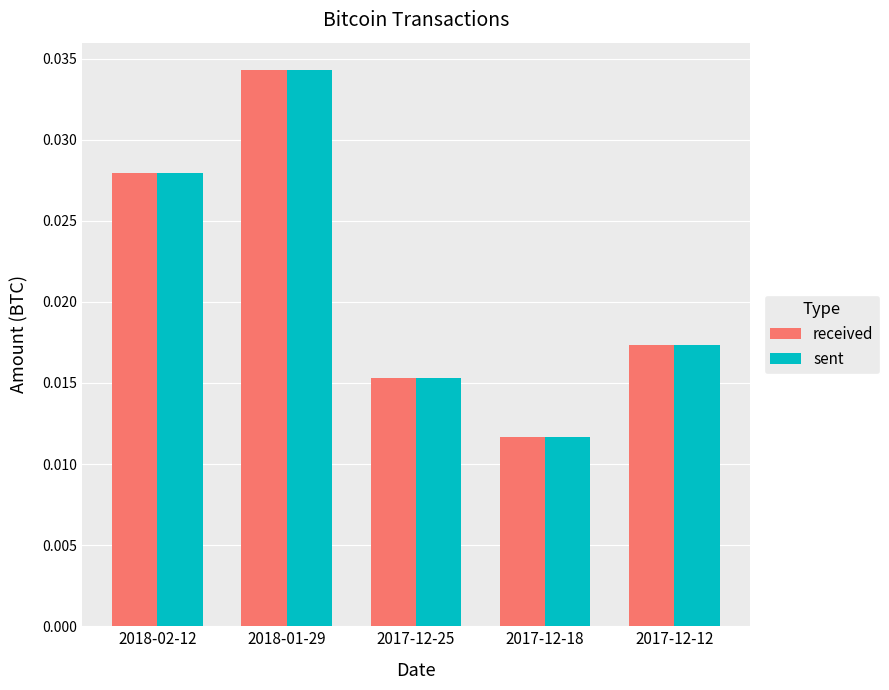

List the labels in order of sent value, smallest first.

2017-12-18, 2017-12-25, 2017-12-12, 2018-02-12, 2018-01-29